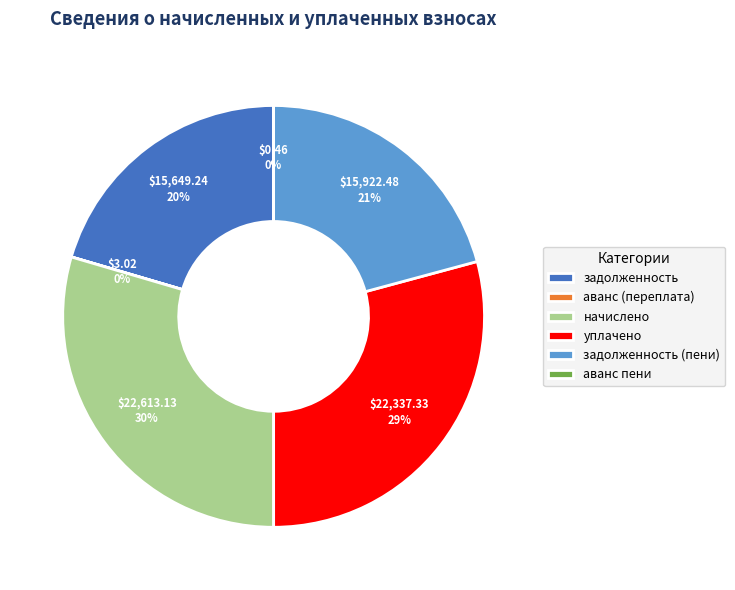

True or false: задолженность accounts for 31% of the total.

False